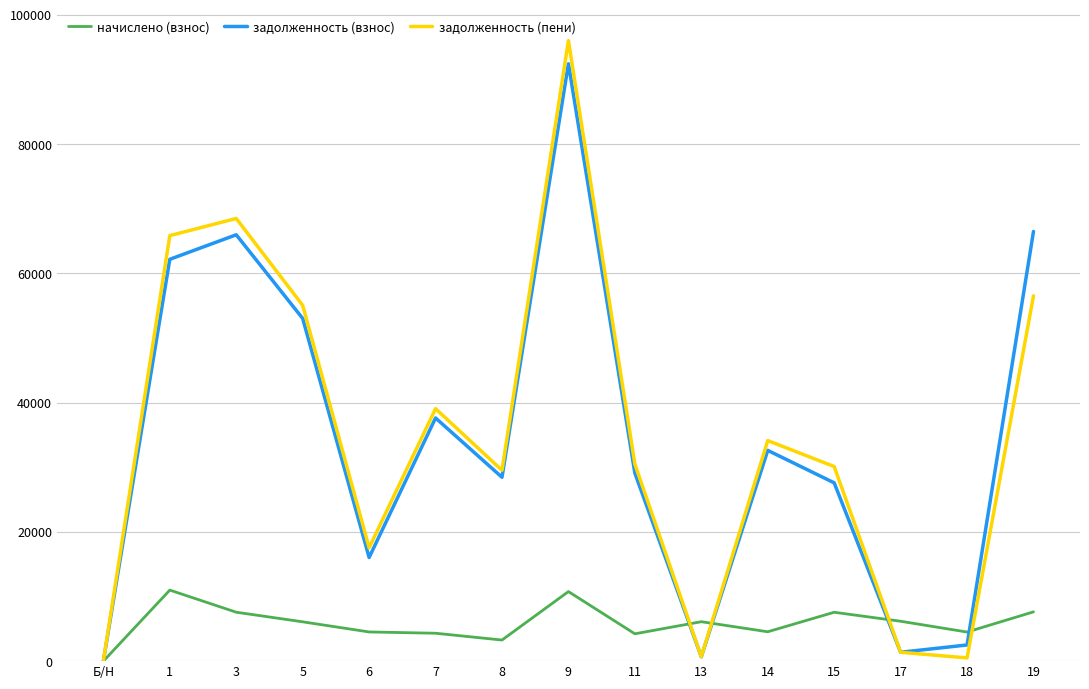

Is it true that задолженность (взнос) equals -59415.9 at Б/Н?

False